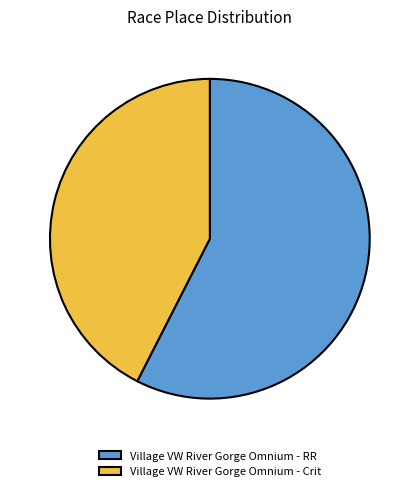

Approximately how many times larger is the value at Village VW River Gorge Omnium - Crit compared to Village VW River Gorge Omnium - RR?

0.7